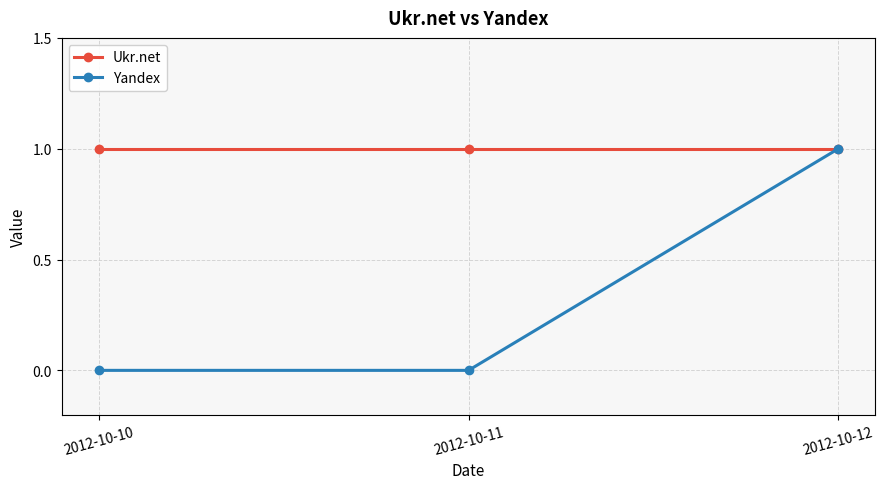

Rank the series at 2012-10-11 from lowest to highest value.

Yandex, Ukr.net